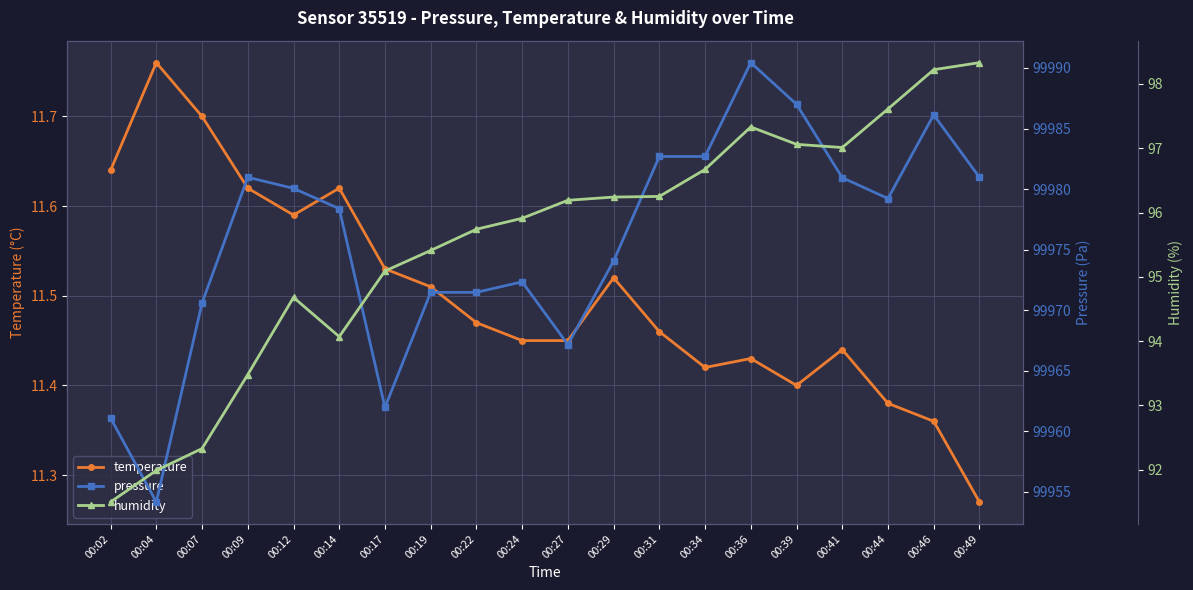

At which label does humidity reach its peak?

00:49